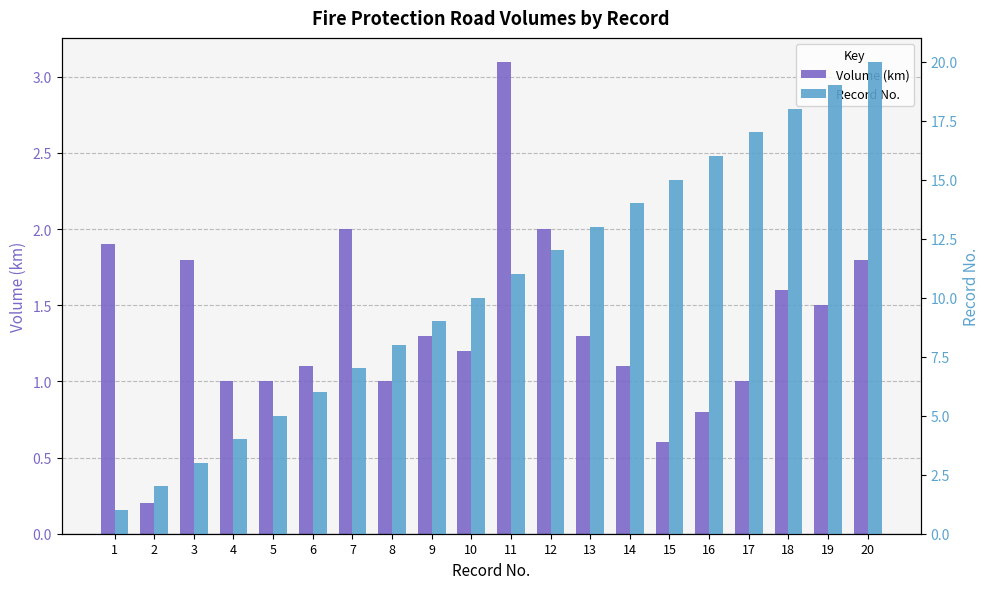

At which label does Record No. first exceed 11?

12